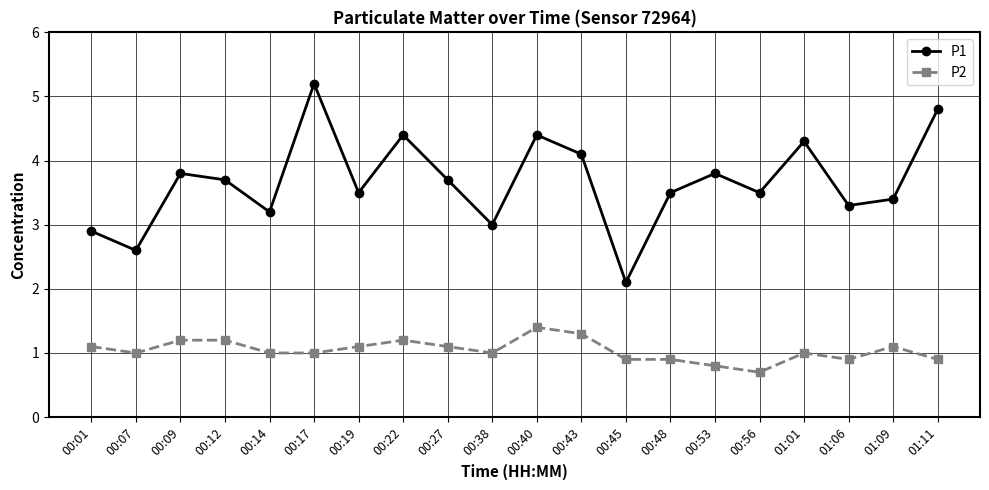

Does the chart display data point markers on the line(s)?

Yes